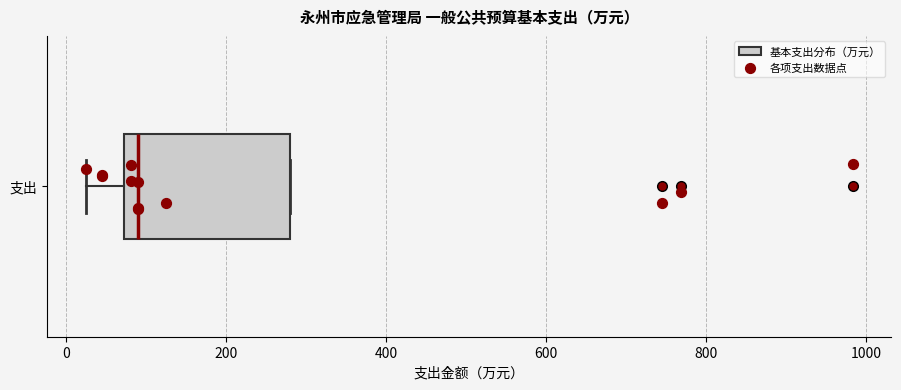

Read this box plot against the x-axis: the position of the median line, the range covered by the box, and the ends of both whiskers. The values are not printed on the chart, so give them approximately, as read against the axis.

median 80 (just right of the box's left edge), box 80 to 280, whiskers 20 to 280